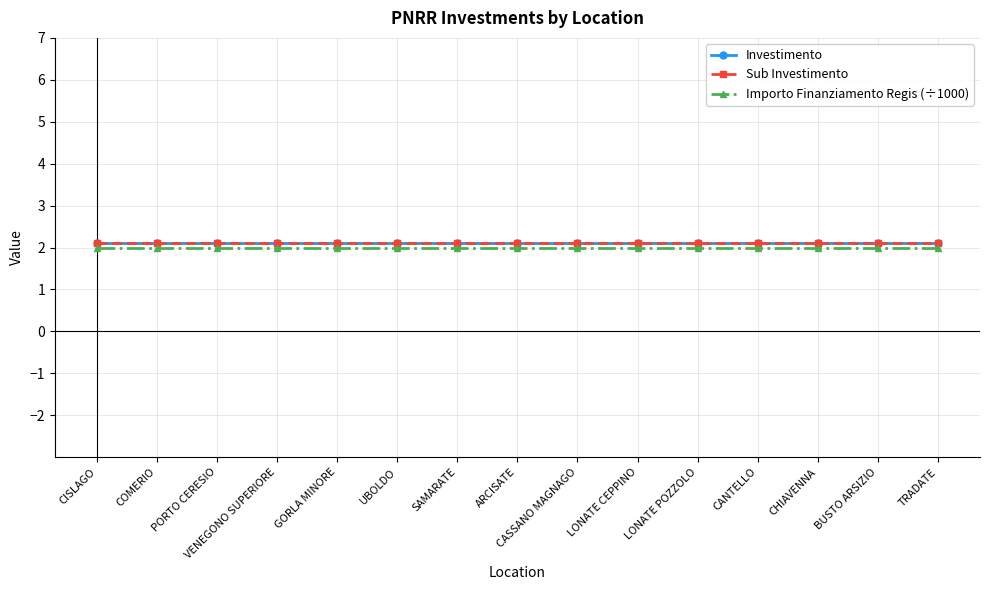

What position from the left is ARCISATE?

8